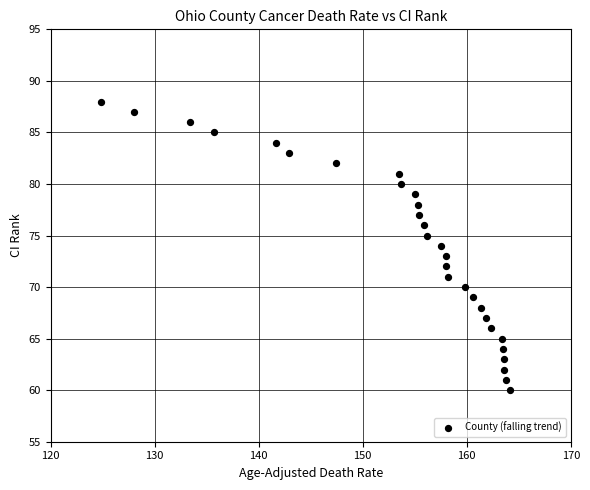

What is the range of Y values (max minus min)?

28